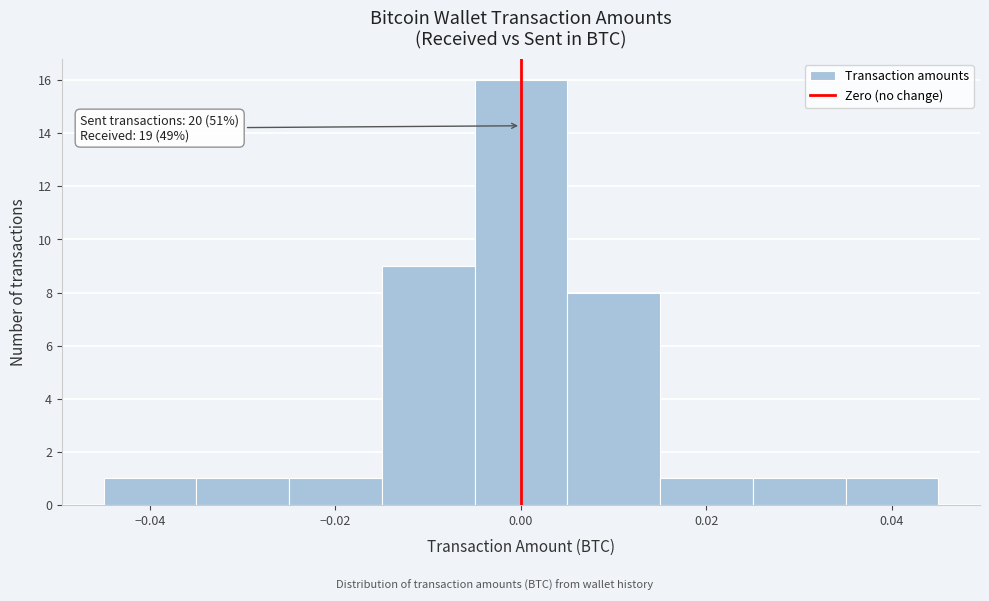

Which range on the x-axis has the tallest bar?

-0.005 to 0.005